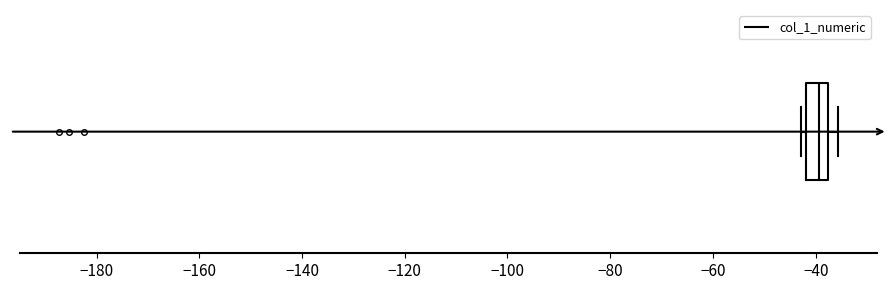

Transcribe this box plot: give where the median line is, the range the box spans, and where the two whiskers end, as read against the x-axis. The values are not printed on the chart, so give them approximately, as read against the axis.

median -40, box -42 to -38, whiskers -42 (just left of the box's left edge) to -36